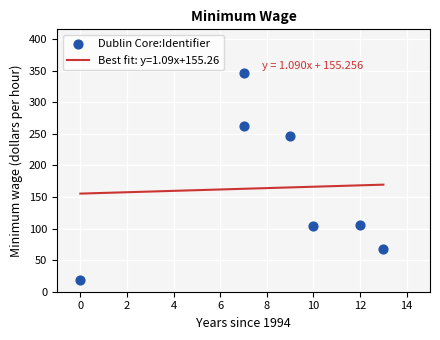

What is the lowest value of the Best fit: y=1.09x+155.26 series?

155.3